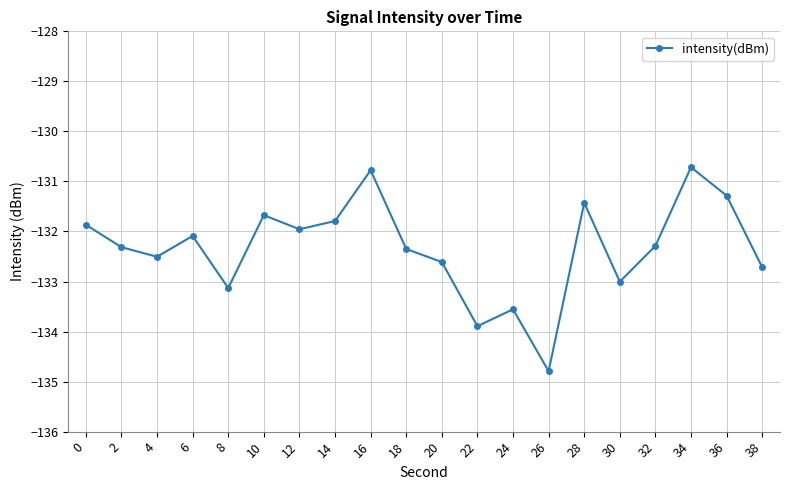

What is the change in value from 8 to 38?

+0.4